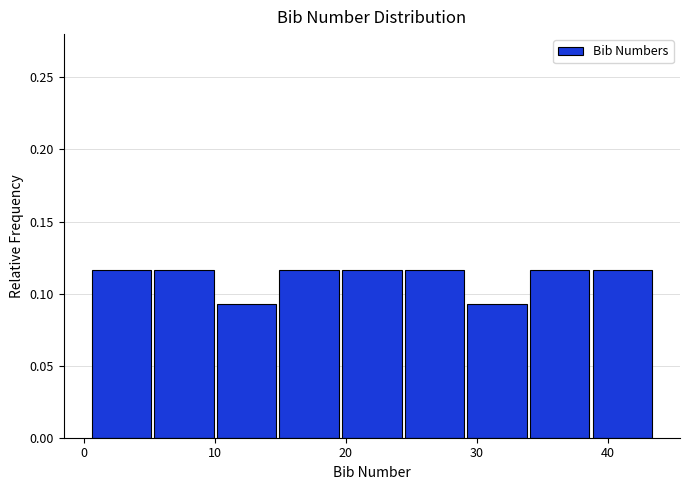

Reading left to right, list every bar in this chart as the range it spans on the x-axis followed by its height. Neither the bar edges nor the heights are printed on the chart, so give them approximately, as read against the axes.

1 to 5: 0.115
5 to 10: 0.115
10 to 15: 0.095
15 to 20: 0.115
20 to 24: 0.115
24 to 29: 0.115
29 to 34: 0.095
34 to 39: 0.115
39 to 44: 0.115